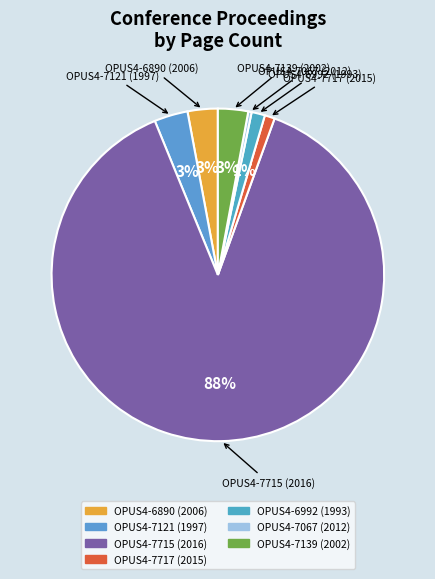

What is the majority slice?

OPUS4-7715 (2016)